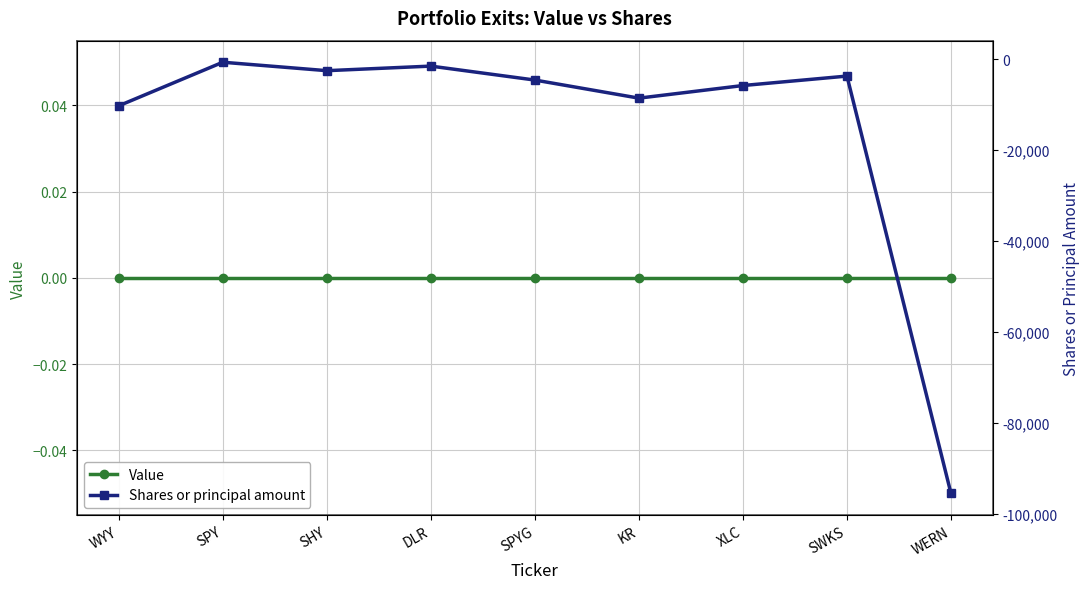

List the labels in order of Value value, smallest first.

WYY, SPY, SHY, DLR, SPYG, KR, XLC, SWKS, WERN